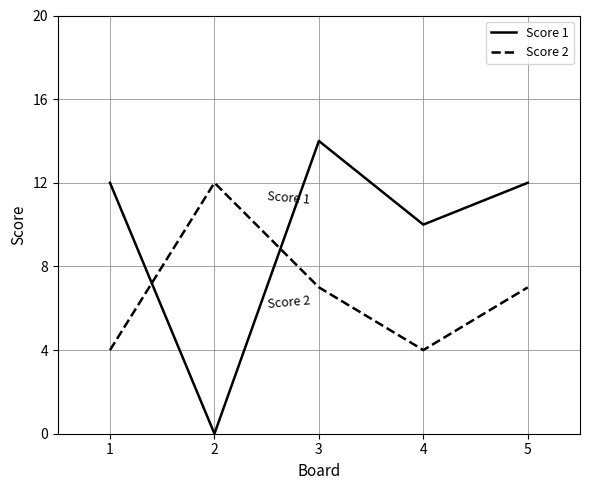

What value does the Score 1 series have at 5, to the nearest 10?

10